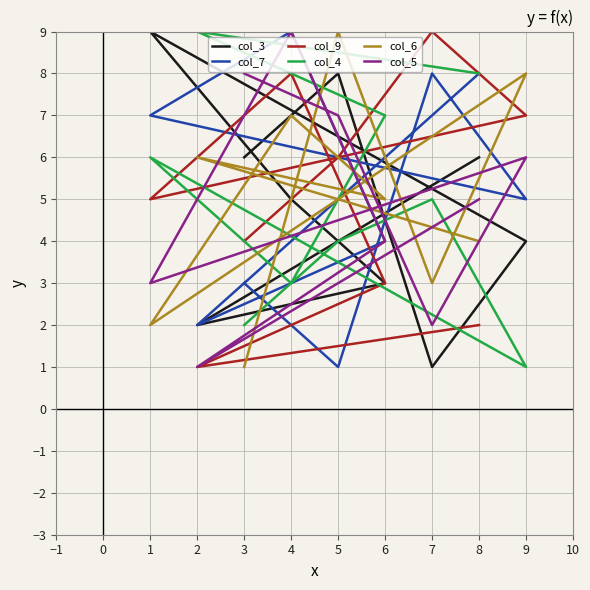

Which label corresponds to the largest value in the chart?

1